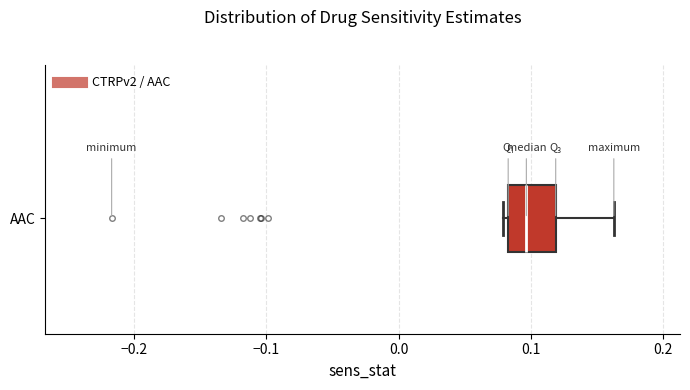

Where does the right whisker of the box for AAC end on the x-axis? The values are not printed on the chart, so give them approximately, as read against the axis.

0.16